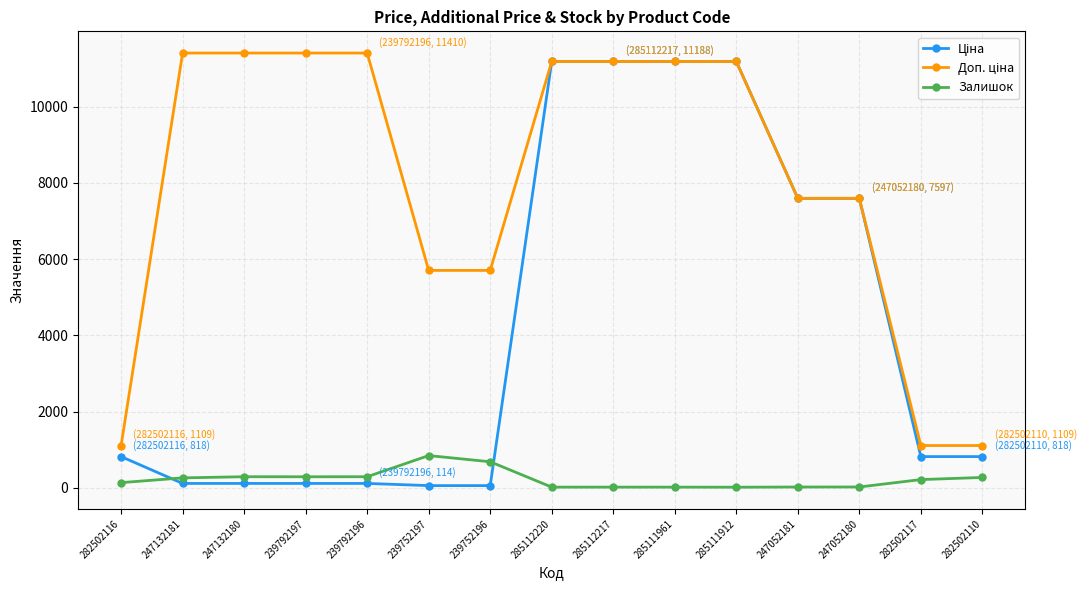

At how many categories does at least one series exceed 6472?

10